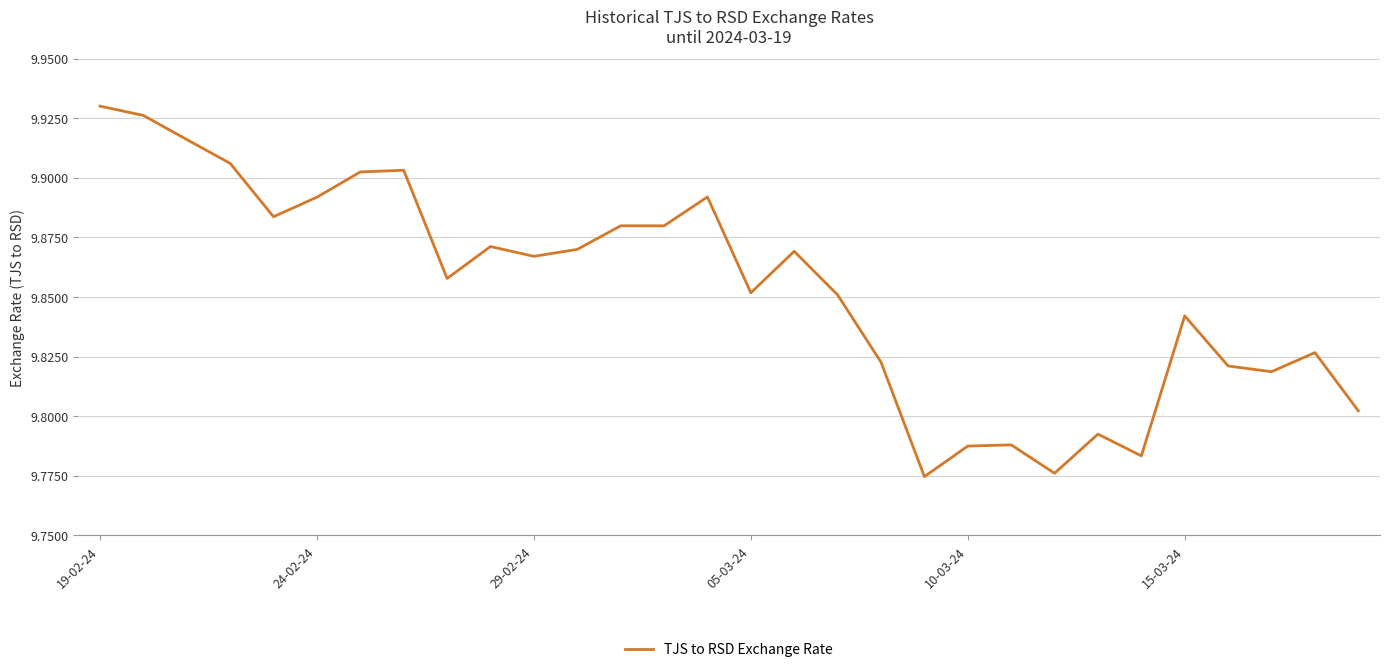

Between 05-03-24 and 15-03-24, which is larger?

05-03-24